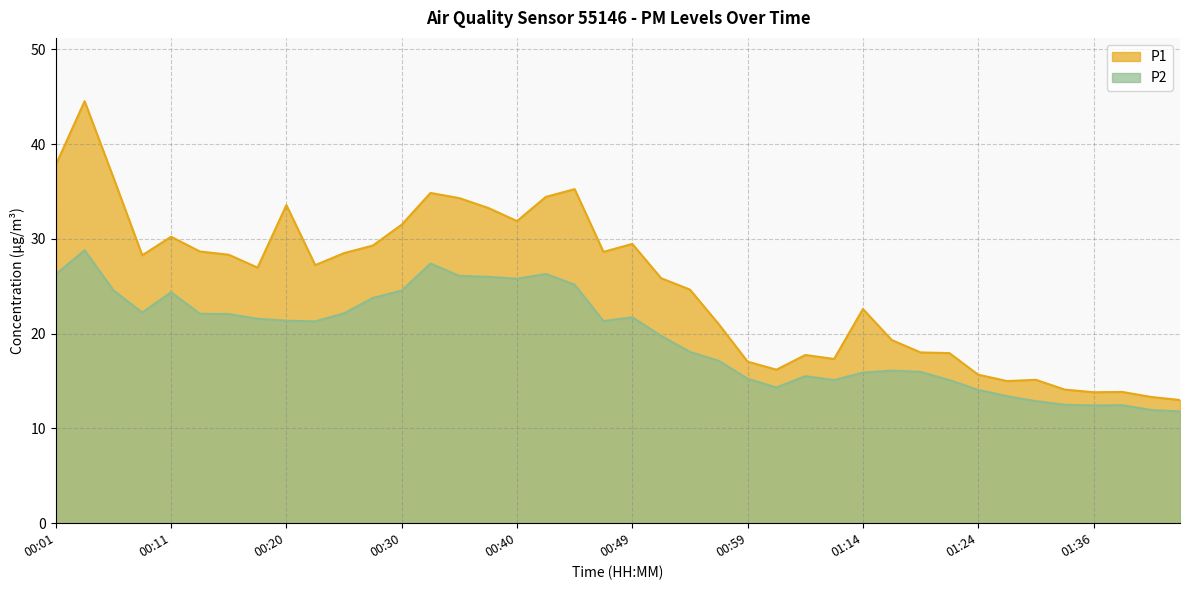

At how many categories does at least one series exceed 40?

1